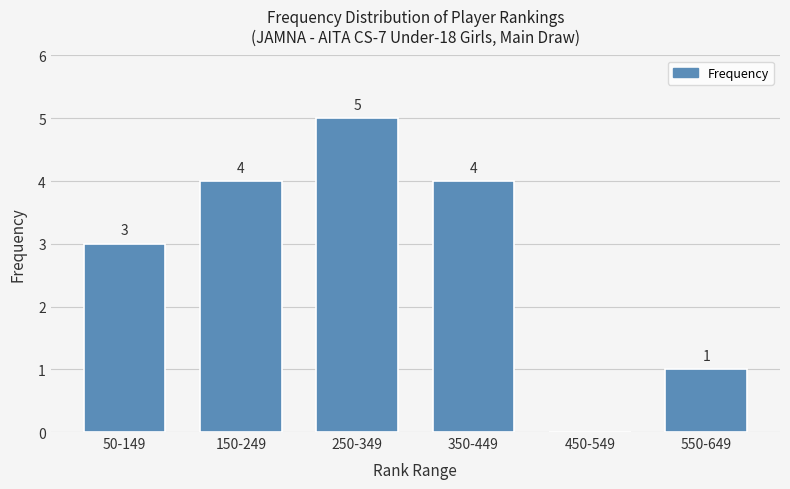

Reading left to right, transcribe all the data shown in this chart.

50-149=3	150-249=4	250-349=5	350-449=4	450-549=0	550-649=1